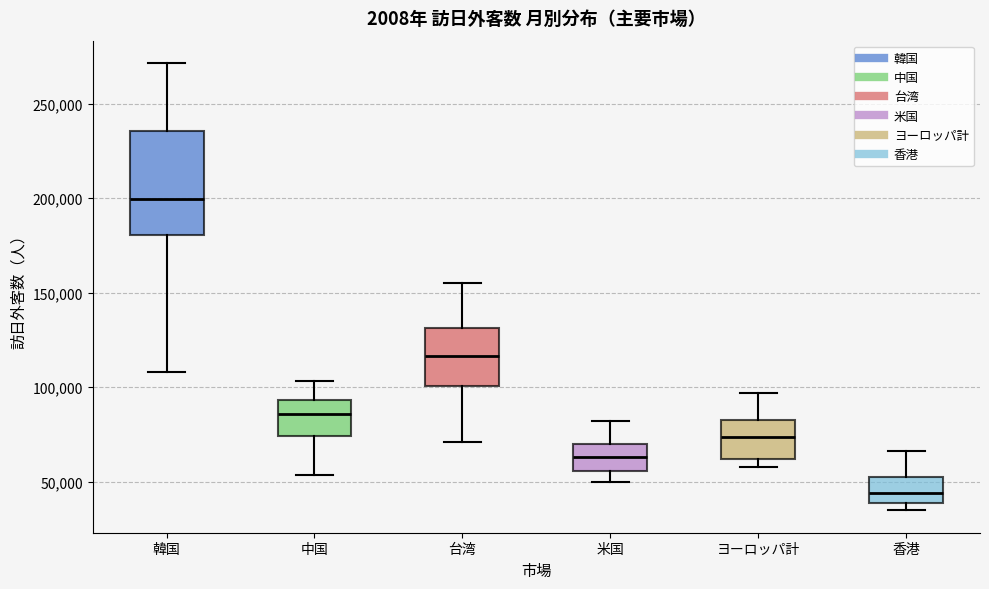

Which box is the tallest, from its lower edge to its upper edge?

韓国